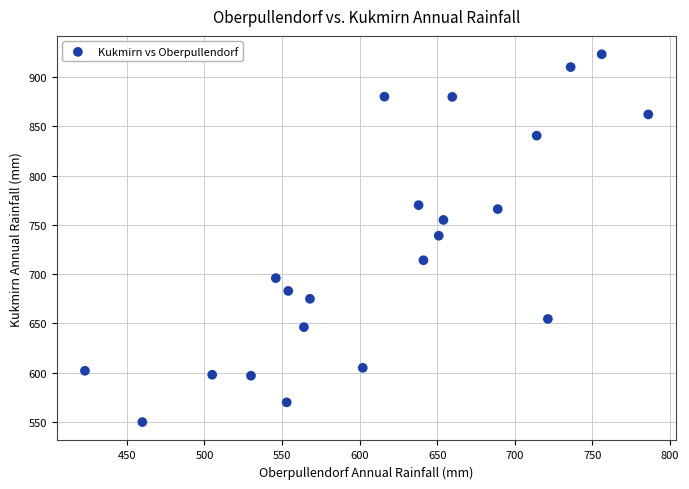

What is the range of X values (max minus min)?

363.0